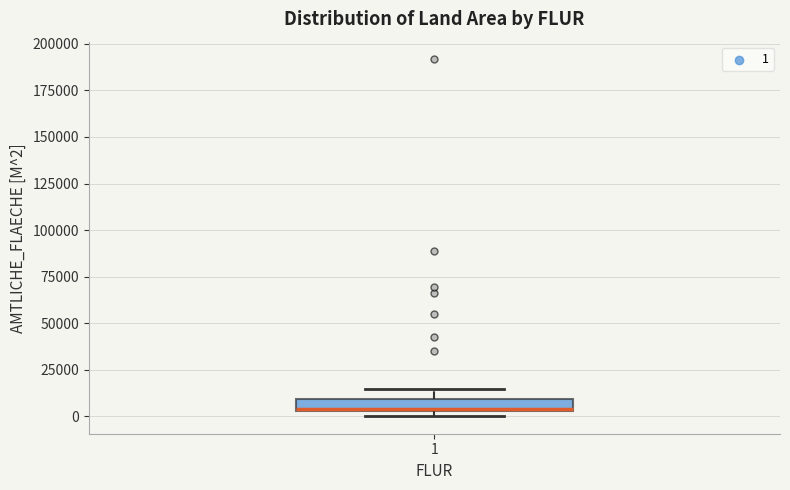

Where is the lower edge of the box at x = 1 on the y-axis? The values are not printed on the chart, so give them approximately, as read against the axis.

5000